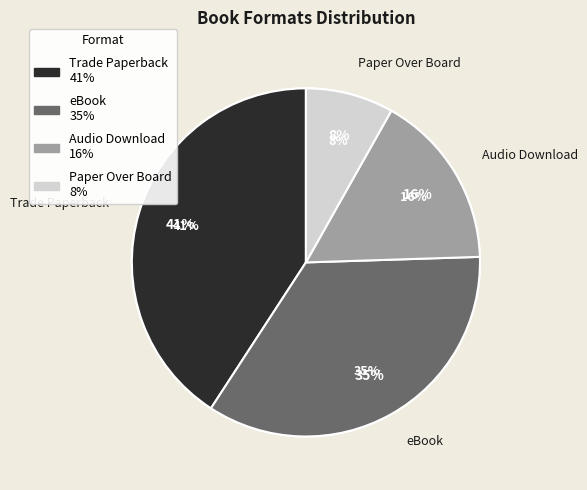

Is Paper Over Board the majority of the pie?

No